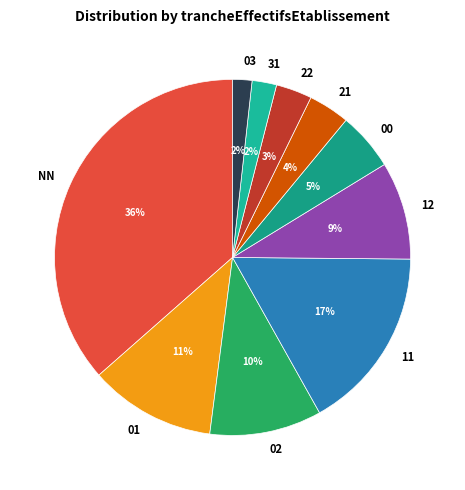

Combined, do 11 and 01 account for over 50%?

No